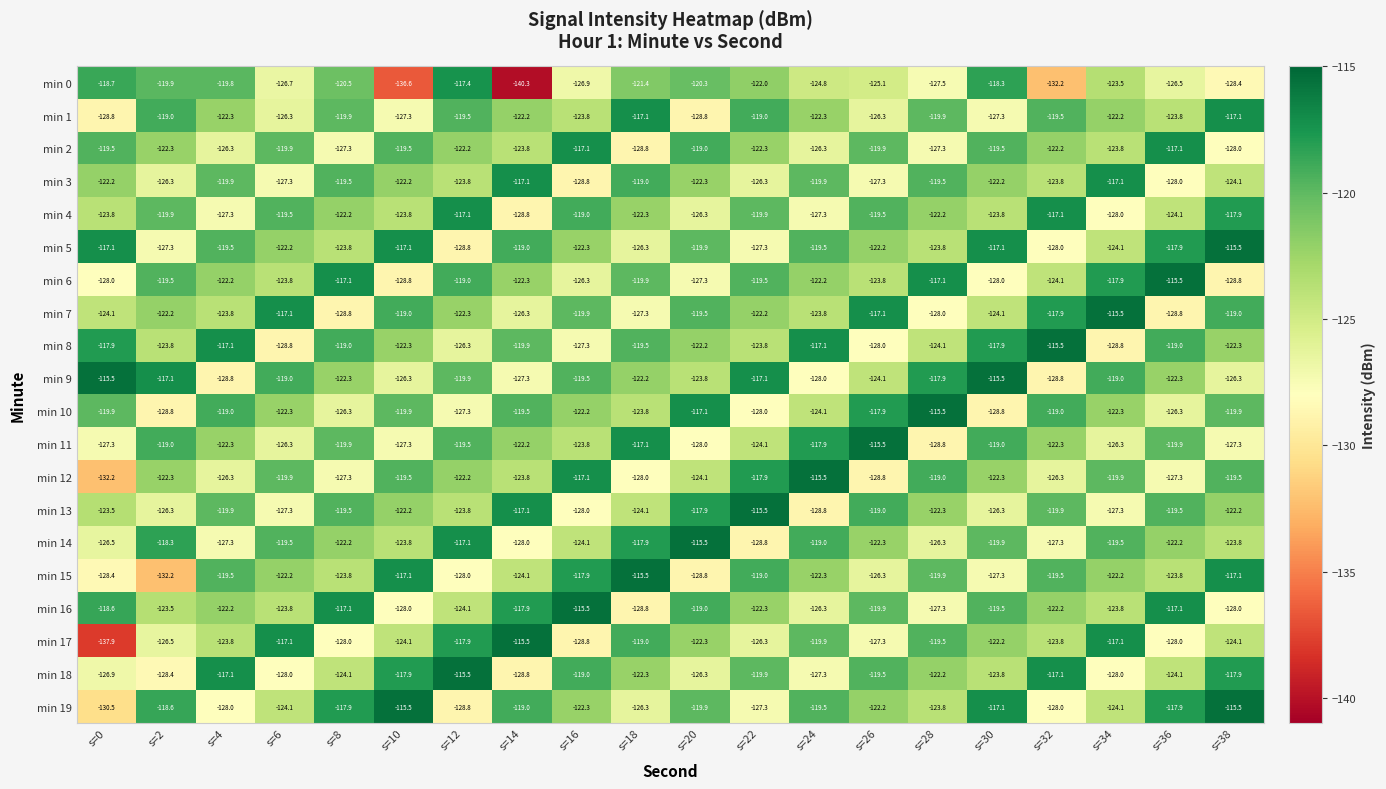

Which series has the largest total across all categories?

min 5